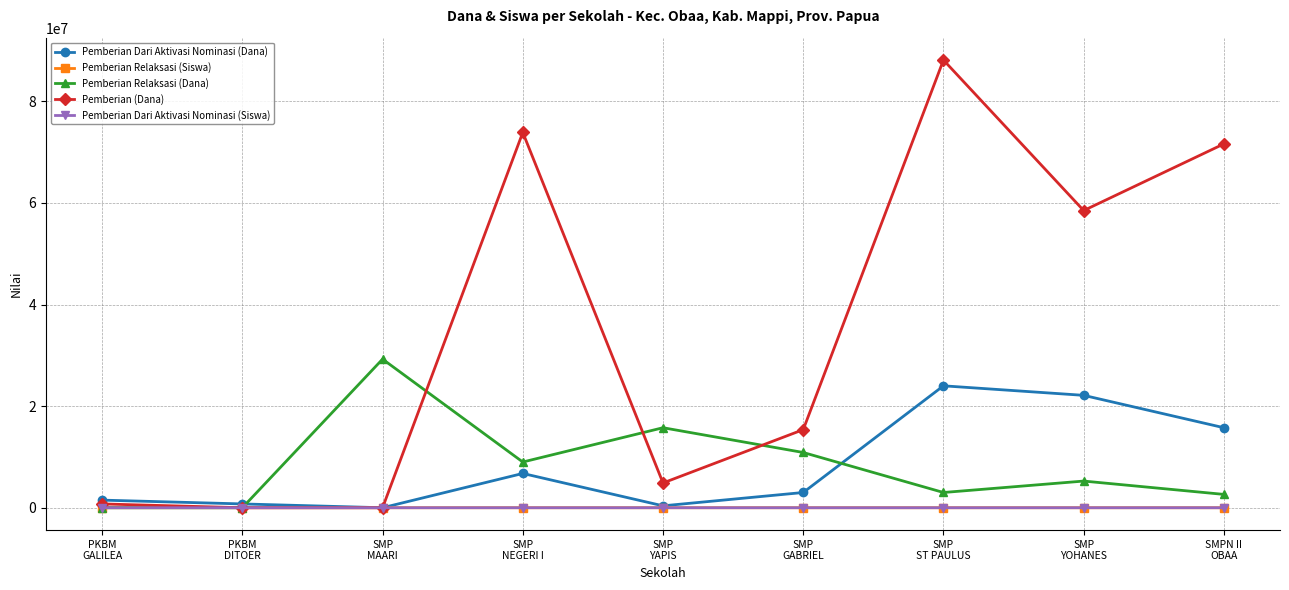

At how many categories does at least one series exceed 27942355?

5